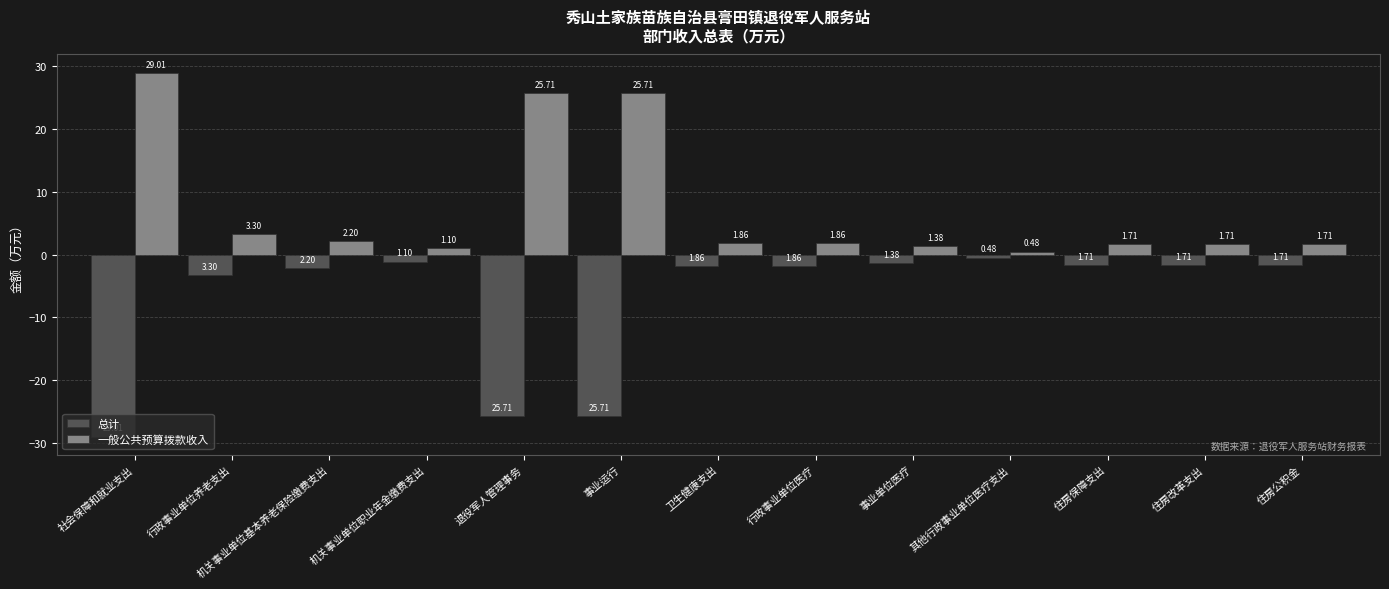

How many bars are there in total?

26